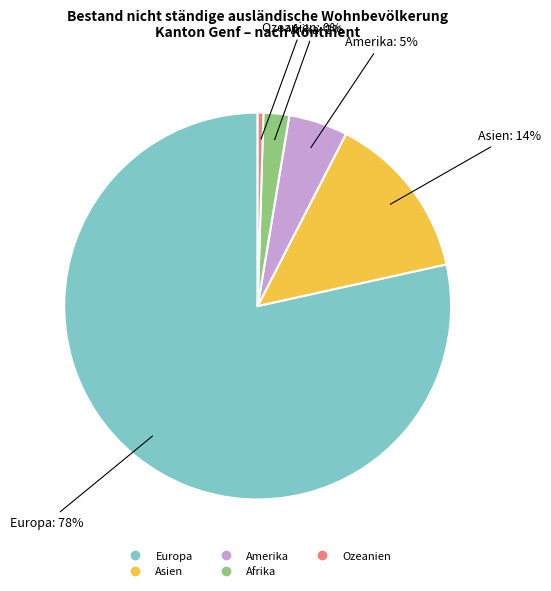

How many slices are in this pie chart?

5